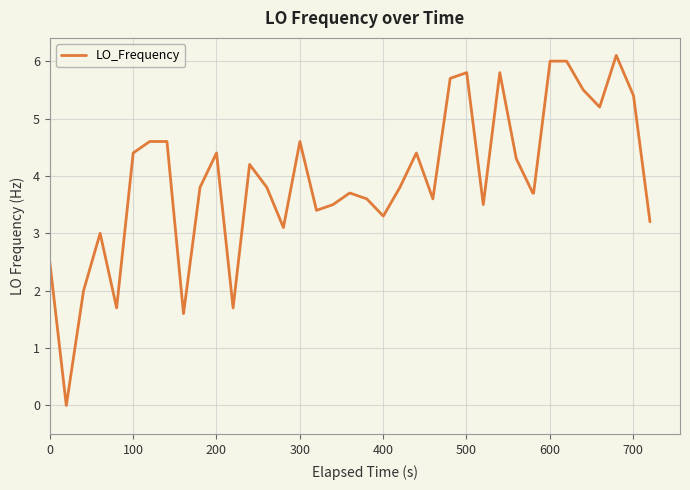

What is the difference between the maximum and minimum values?

6.1